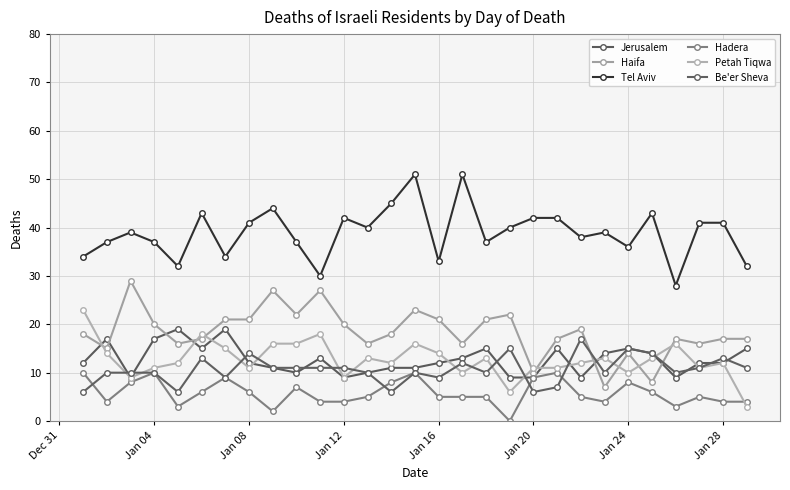

Reading left to right, what are all the values shown in this chart?

Jerusalem: 12	17	9	17	19	15	19	12	11	10	13	9	10	11	11	12	13	15	9	9	15	9	14	15	14	9	12	12	15
Haifa: 18	15	29	20	16	17	21	21	27	22	27	20	16	18	23	21	16	21	22	10	17	19	7	14	8	17	16	17	17
Tel Aviv: 34	37	39	37	32	43	34	41	44	37	30	42	40	45	51	33	51	37	40	42	42	38	39	36	43	28	41	41	32
Hadera: 10	4	8	10	3	6	9	6	2	7	4	4	5	8	10	5	5	5	0	9	10	5	4	8	6	3	5	4	4
Petah Tiqwa: 23	14	9	11	12	18	15	11	16	16	18	9	13	12	16	14	10	13	6	11	11	12	13	10	13	16	11	12	3
Be'er Sheva: 6	10	10	10	6	13	9	14	11	11	11	11	10	6	10	9	12	10	15	6	7	17	10	15	14	10	11	13	11